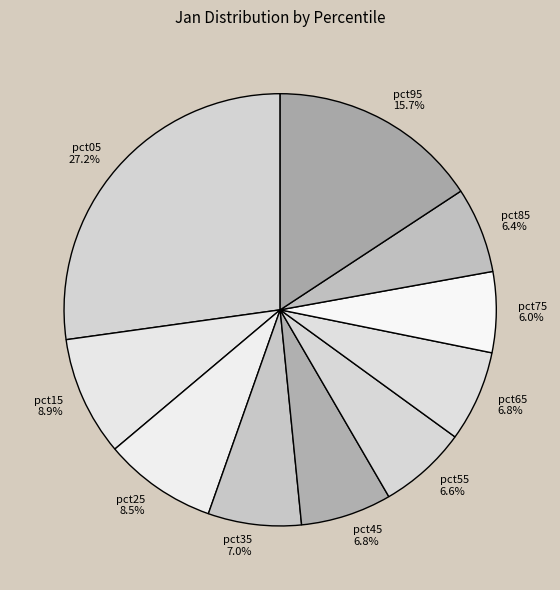

Is the sum of pct35 and pct95 greater than half?

No